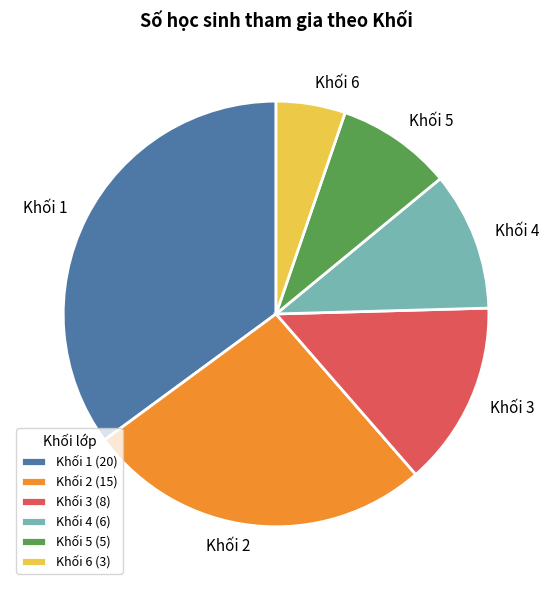

Between Khối 2 and Khối 3, which is larger?

Khối 2